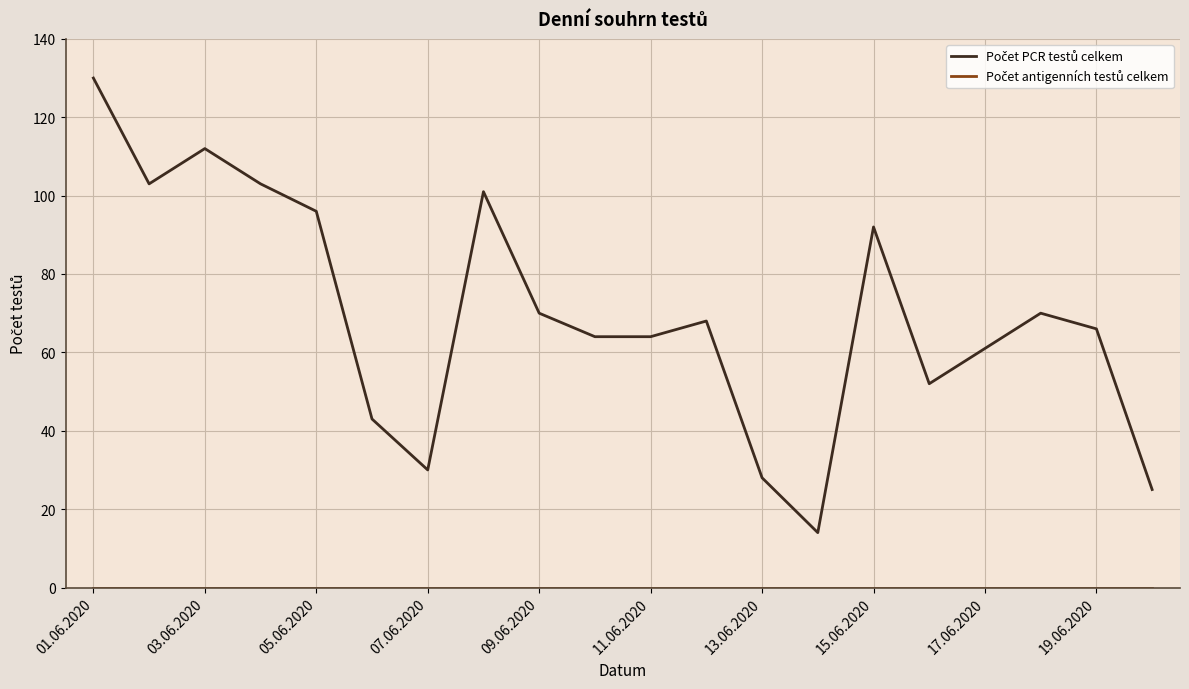

Does the chart have visible grid lines?

Yes